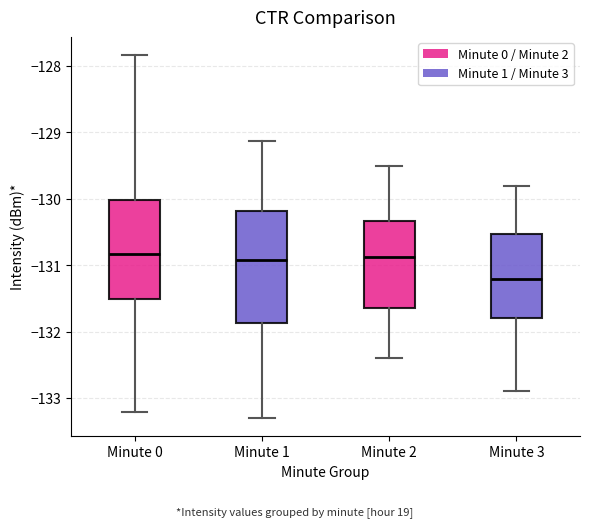

Comparing the boxes themselves (not the whiskers), which one is the tallest?

Minute 1